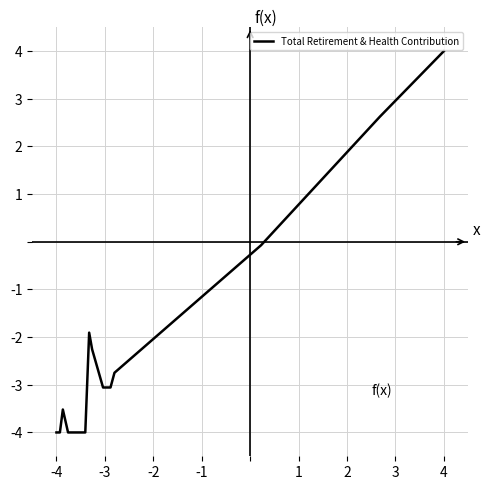

How many values are below zero?

17